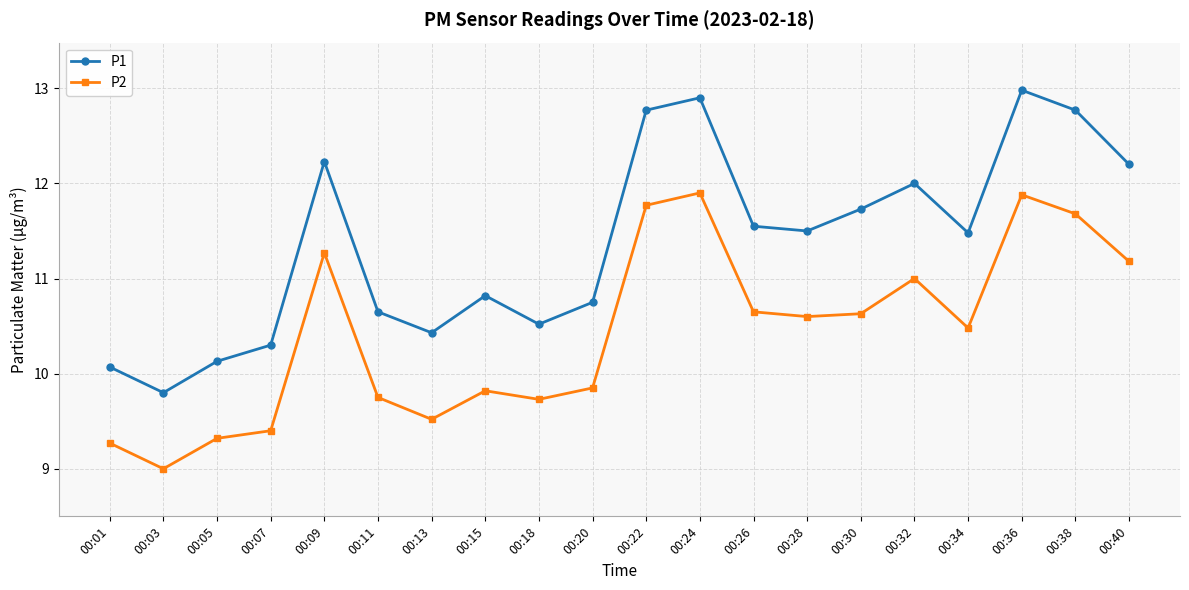

What is the minimum value shown in the chart?

9.0